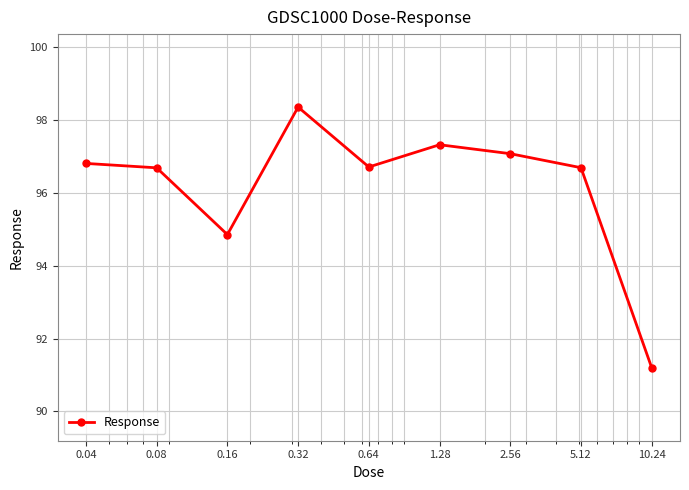

How many points are lower than both their immediate neighbors (excluding endpoints)?

2